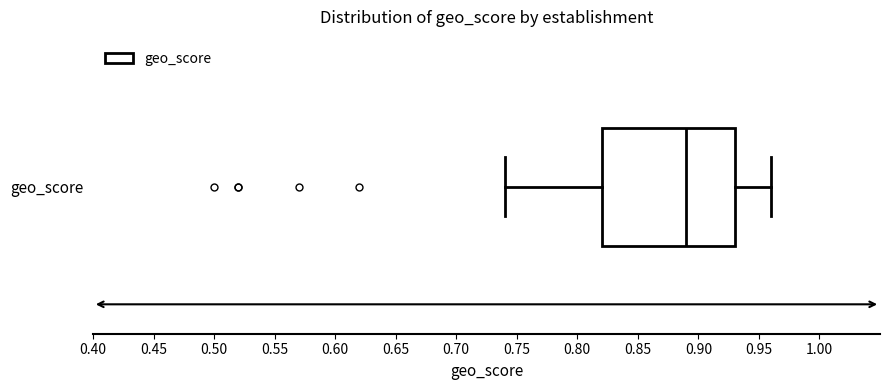

Where does the right whisker of the box for geo_score end on the x-axis? The values are not printed on the chart, so give them approximately, as read against the axis.

0.96